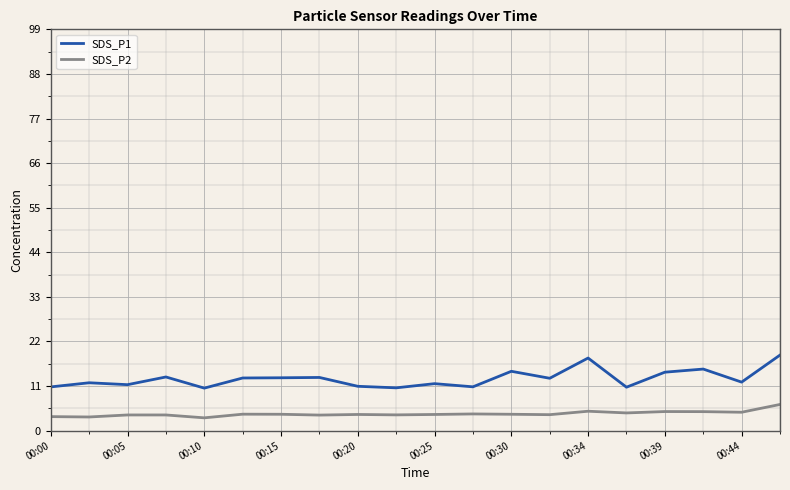

True or false: SDS_P1 and SDS_P2 intersect in this chart.

False